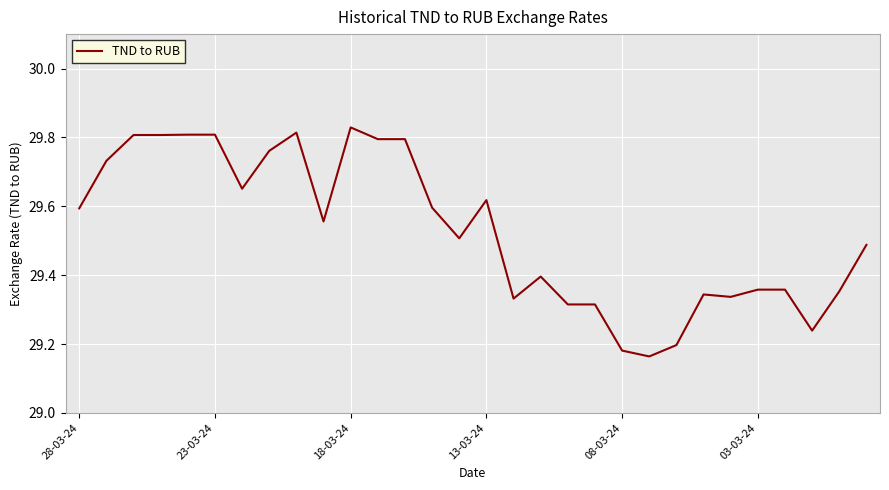

What is the difference between the maximum and minimum values?

0.7